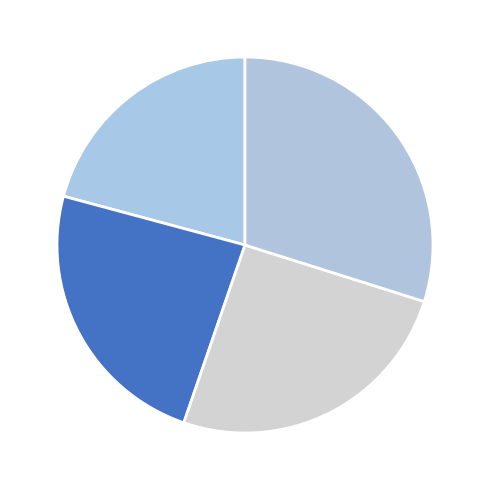

Count the number of slices in the pie.

4